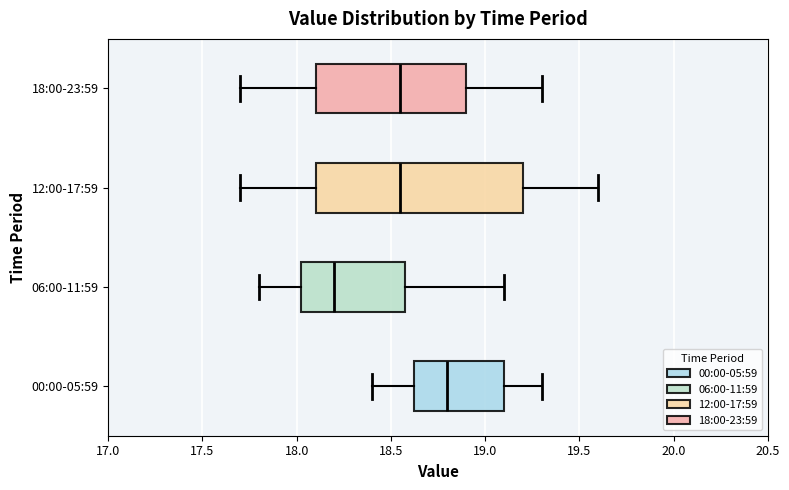

Reading bottom to top, transcribe this box plot: for each box, give where its median line is, the range the box spans, and where its two whiskers end, as read against the x-axis. The values are not printed on the chart, so give them approximately, as read against the axis.

00:00-05:59: median 18.80, box 18.65 to 19.10, whiskers 18.40 to 19.30
06:00-11:59: median 18.20, box 18.05 to 18.60, whiskers 17.80 to 19.10
12:00-17:59: median 18.55, box 18.10 to 19.20, whiskers 17.70 to 19.60
18:00-23:59: median 18.55, box 18.10 to 18.90, whiskers 17.70 to 19.30